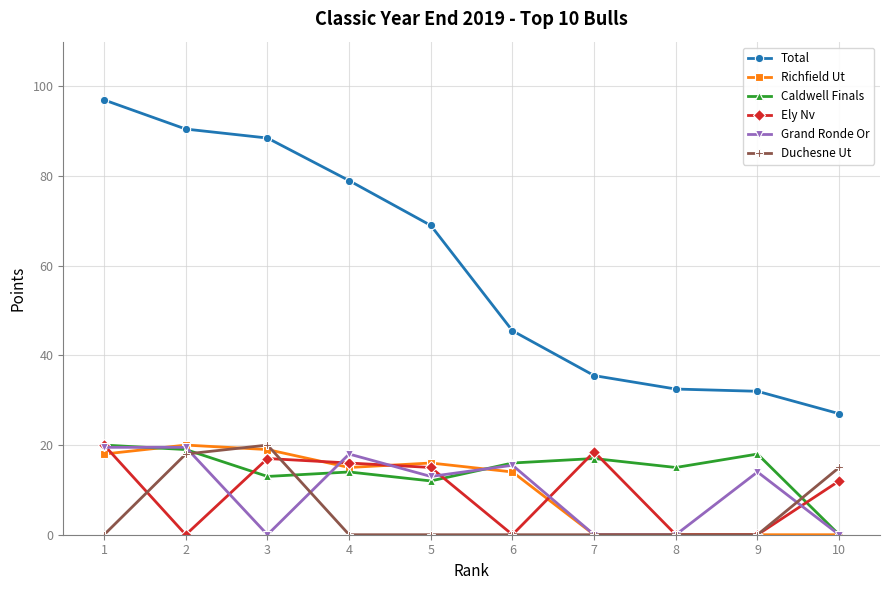

What is the difference between the Caldwell Finals values at 5 and 3?

1.0